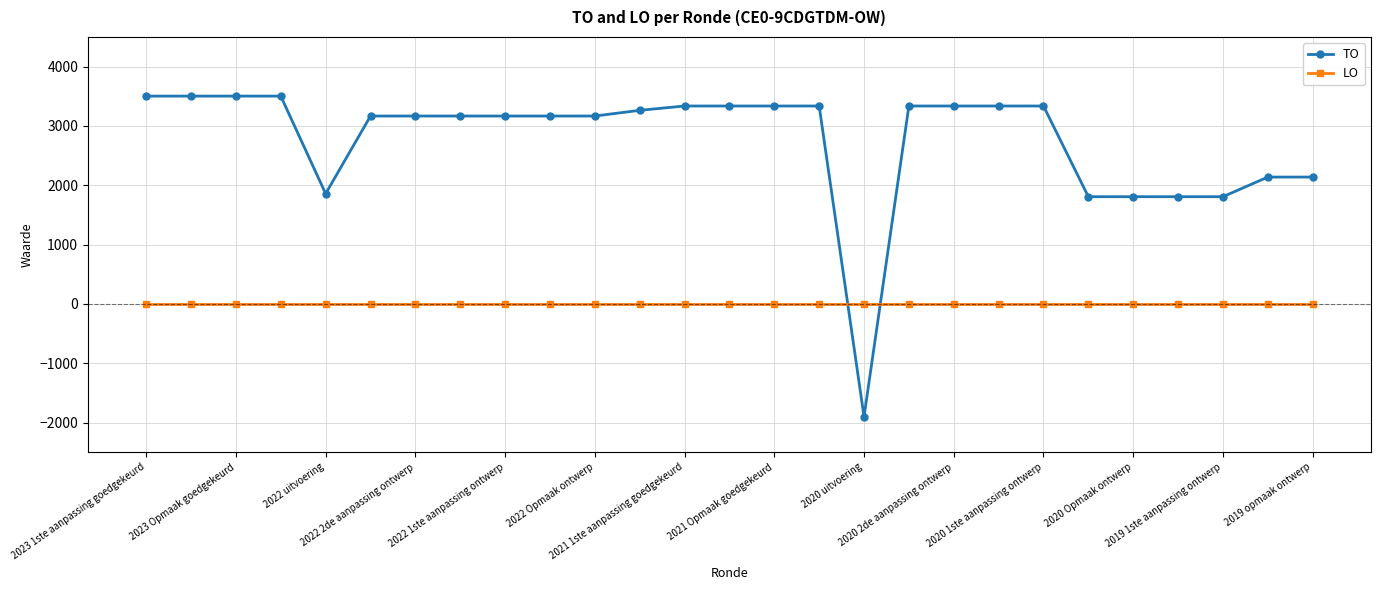

What is the maximum value shown in the chart?

3503